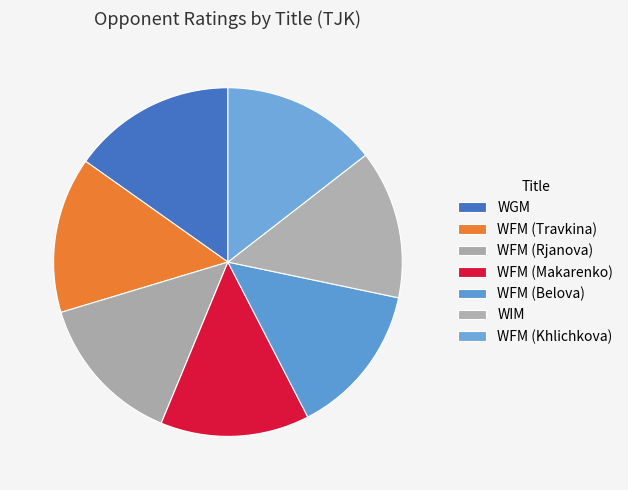

Which slice is the largest?

WGM